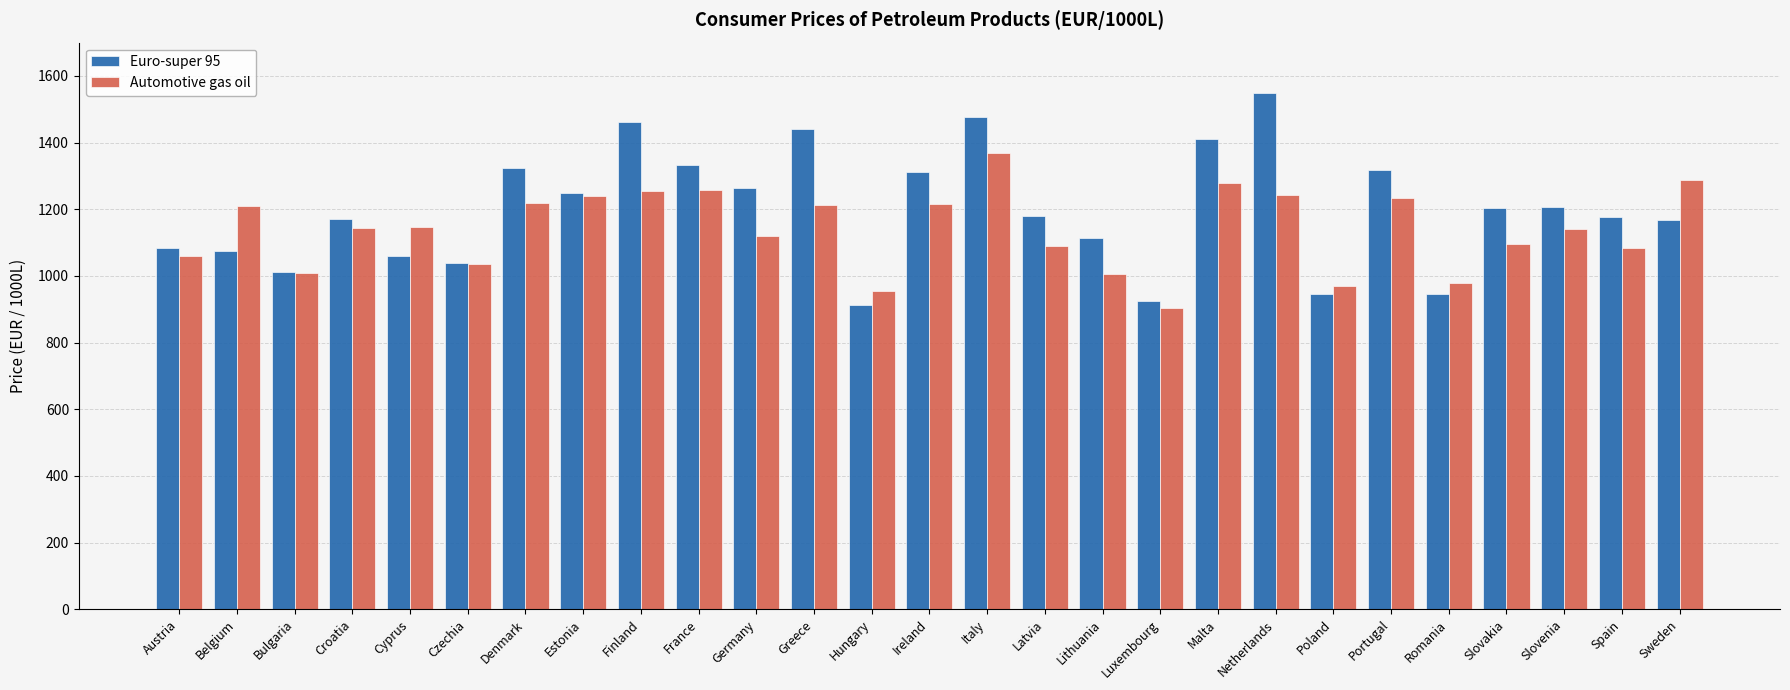

What are all the series names shown in the legend?

Euro-super 95, Automotive gas oil